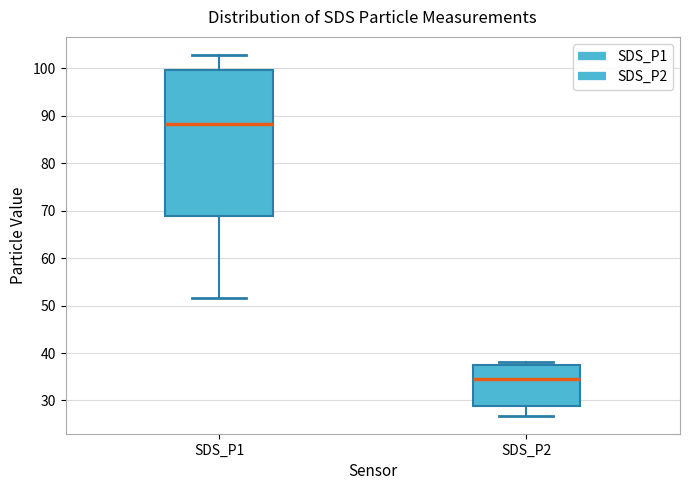

Which box has the highest median line?

SDS_P1